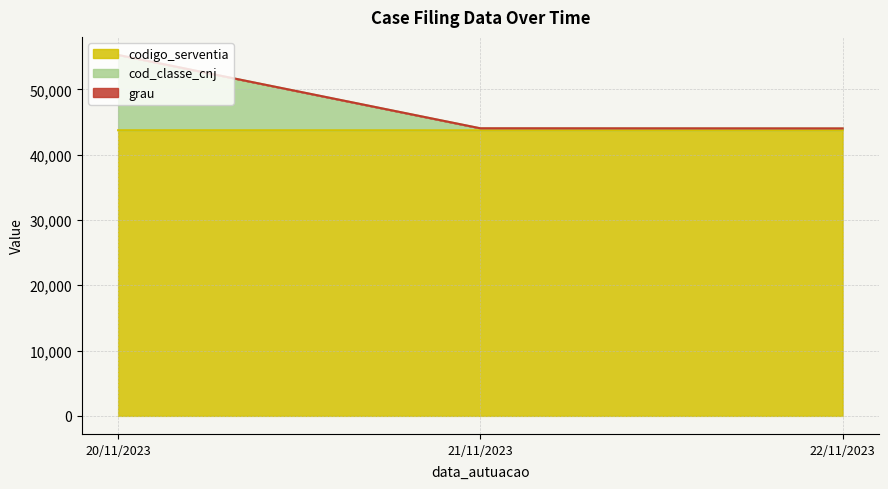

What is the difference between the cod_classe_cnj values at 20/11/2023 and 21/11/2023?

11232